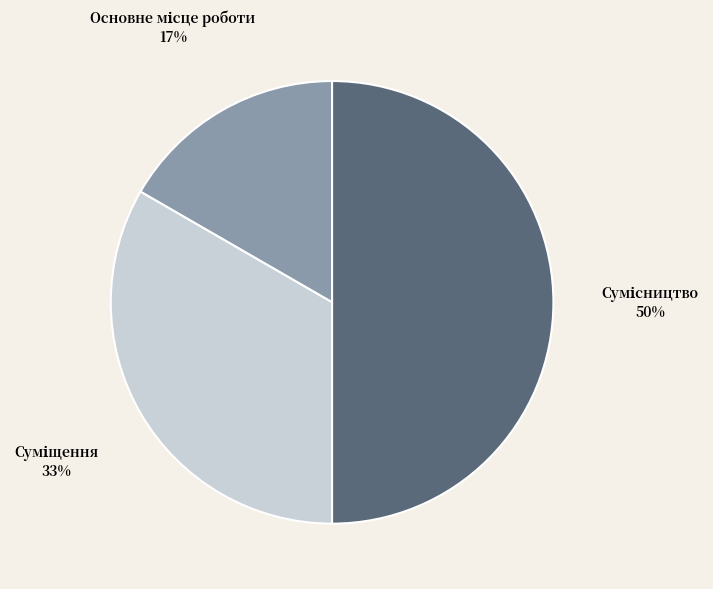

To the nearest percent, what is the average slice percentage?

33%